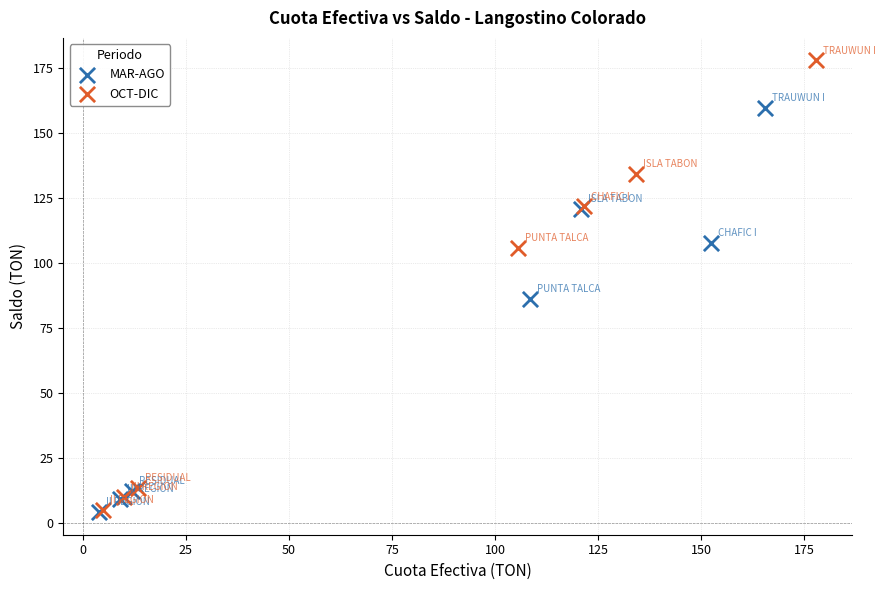

What are all the series names shown in the legend?

MAR-AGO, OCT-DIC